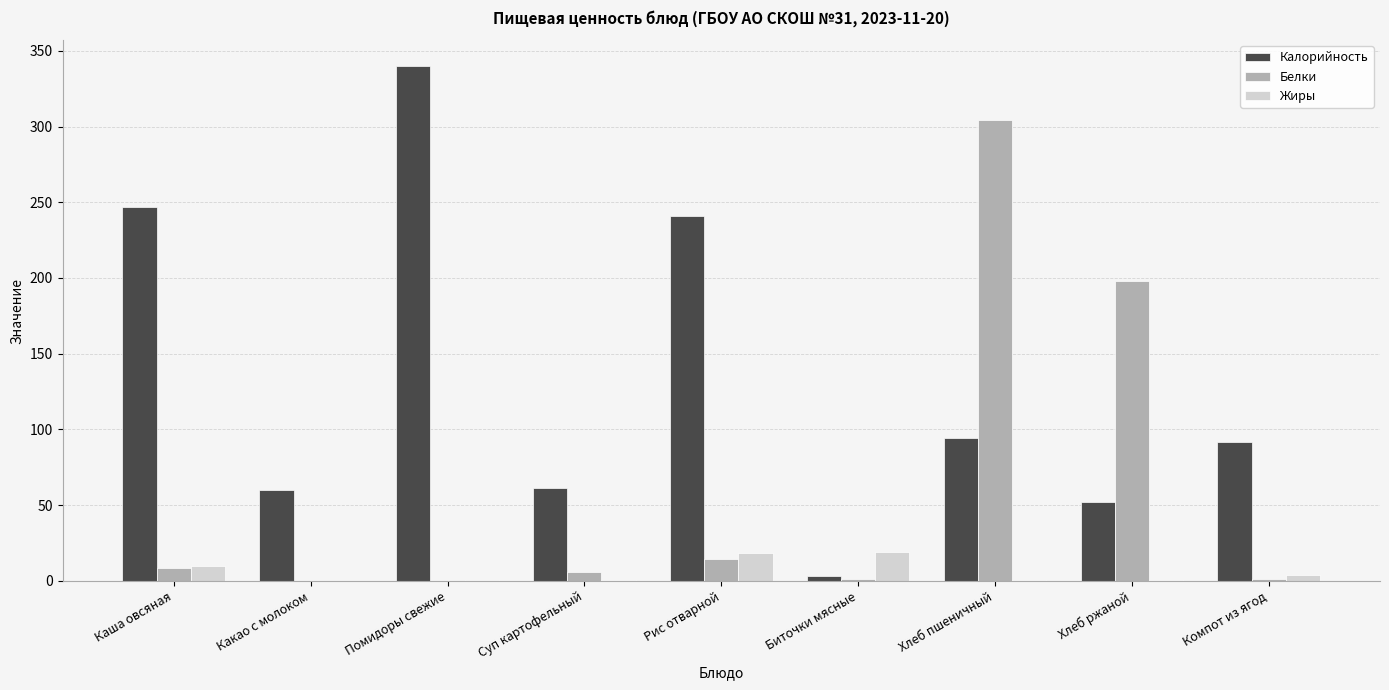

Where is Калорийность nearest to the value 171?

Рис отварной